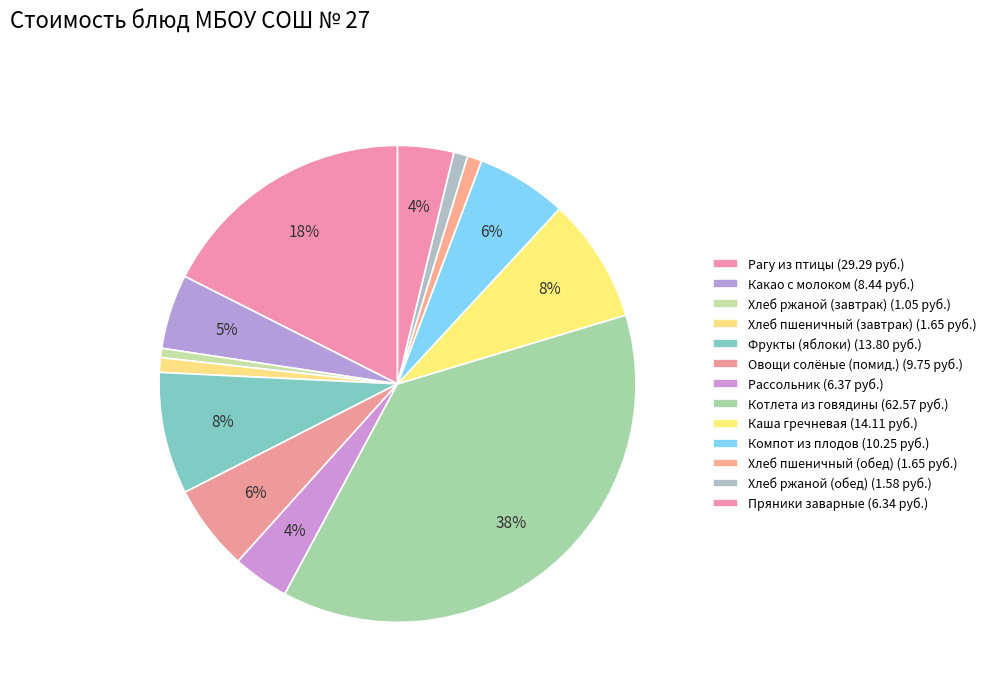

Which category has the biggest portion of the pie?

Котлета из говядины